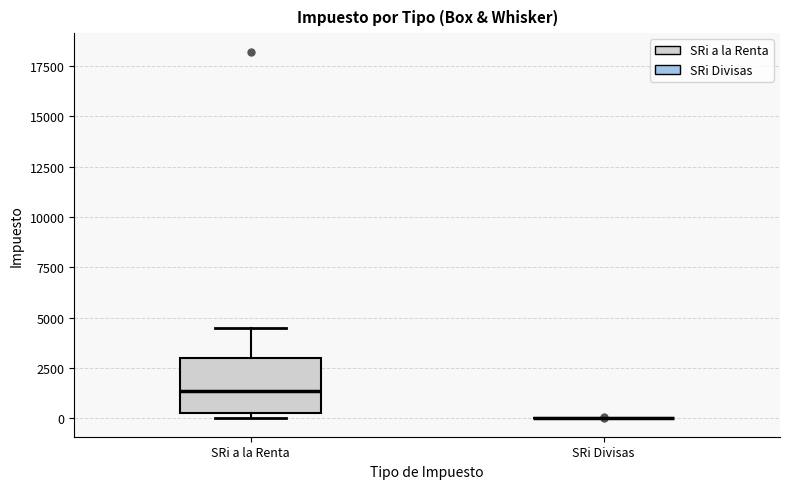

Where does the upper whisker of the box for SRi a la Renta end on the y-axis? The values are not printed on the chart, so give them approximately, as read against the axis.

4500